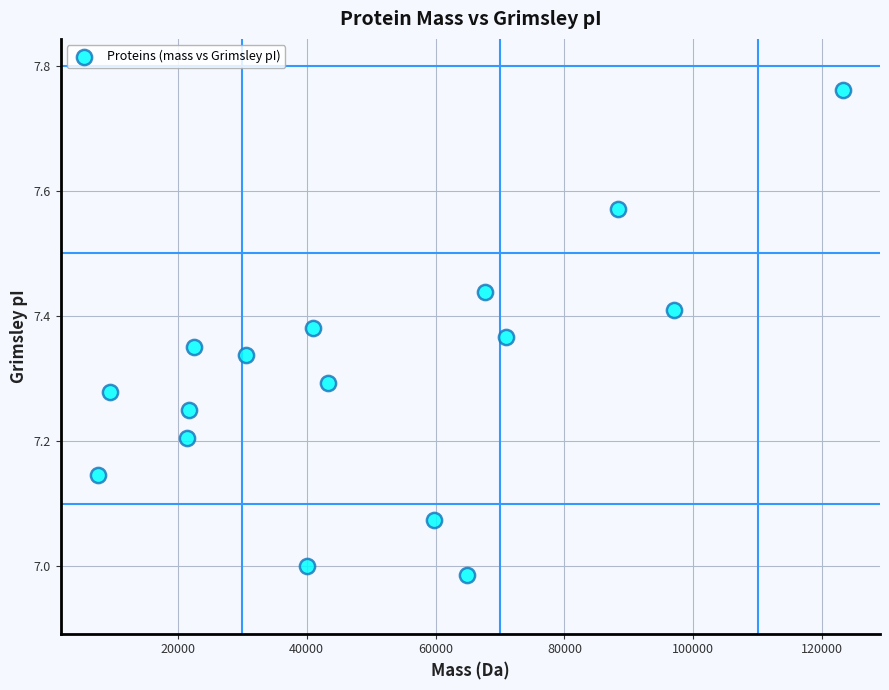

What is the range of Y values (max minus min)?

0.8